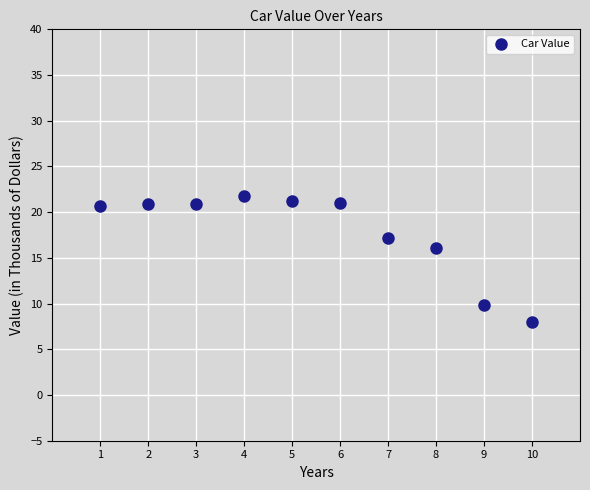

What is the range of Y values (max minus min)?

13.7